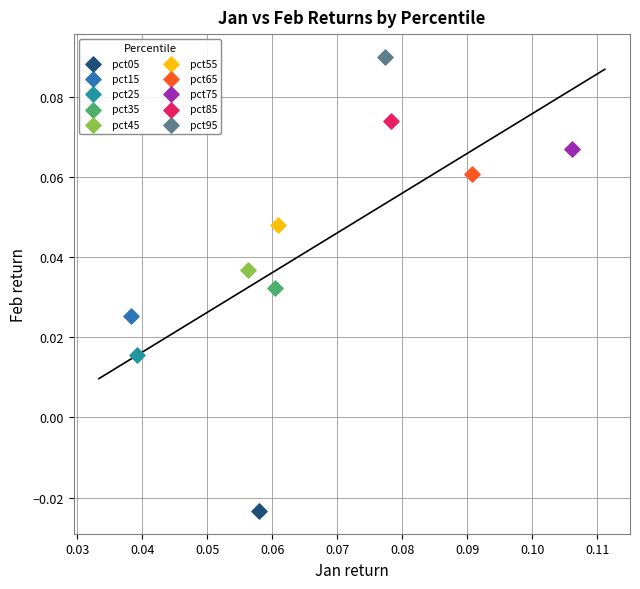

Which series reaches the maximum Y coordinate?

pct95